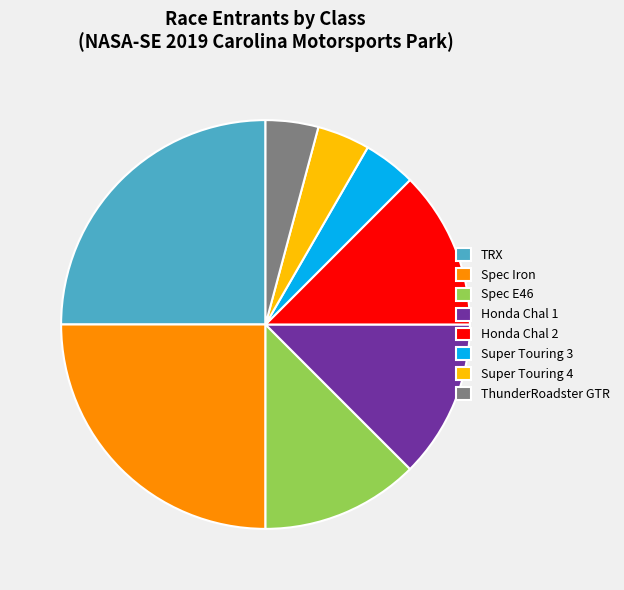

Combined, do Honda Chal 1 and Spec Iron account for over 50%?

No